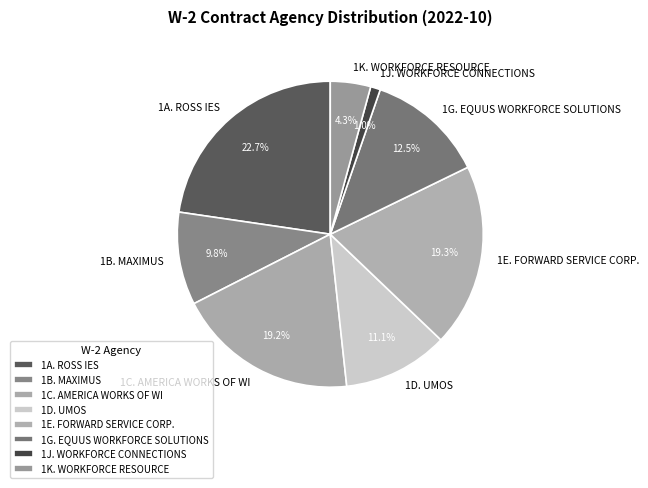

The 1A. ROSS IES slice represents 8% of the pie. True or false?

False